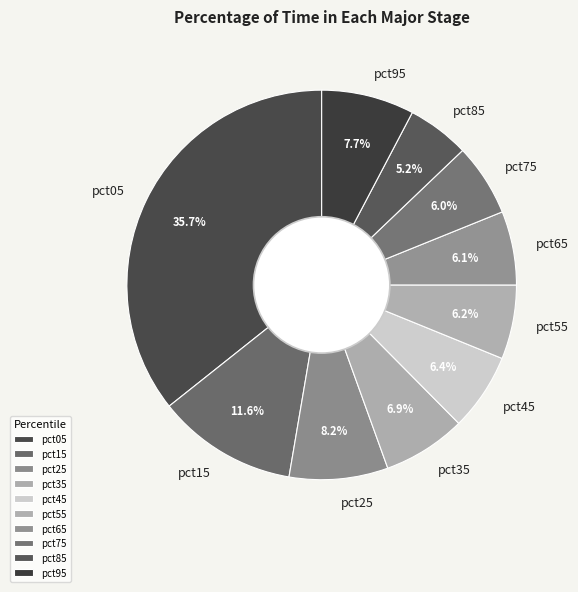

Does any single category account for the majority?

No